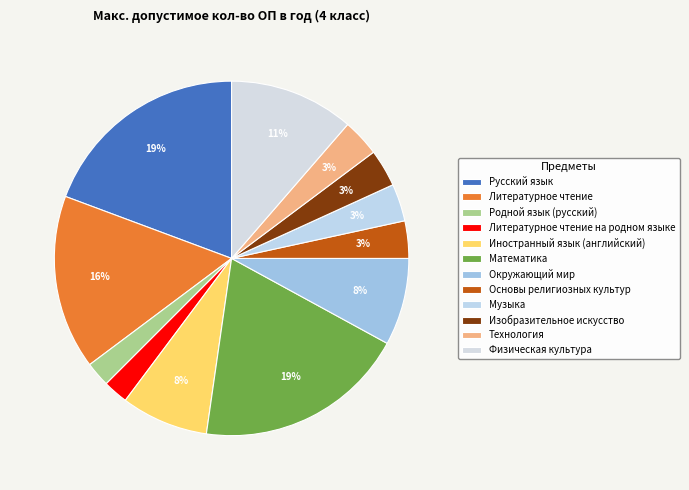

Rank the categories by value from lowest to highest.

Родной язык (русский), Литературное чтение на родном языке, Основы религиозных культур, Музыка, Изобразительное искусство, Технология, Иностранный язык (английский), Окружающий мир, Физическая культура, Литературное чтение, Русский язык, Математика